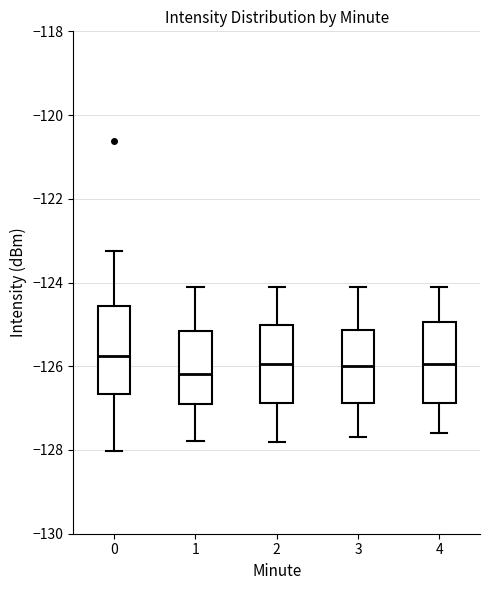

Reading left to right, transcribe this box plot: for each box, give where its median line is, the range the box spans, and where its two whiskers end, as read against the y-axis. The values are not printed on the chart, so give them approximately, as read against the axis.

0: median -125.8, box -126.6 to -124.6, whiskers -128.0 to -123.2
1: median -126.2, box -126.8 to -125.2, whiskers -127.8 to -124.2
2: median -126.0, box -126.8 to -125.0, whiskers -127.8 to -124.0
3: median -126.0, box -126.8 to -125.2, whiskers -127.6 to -124.0
4: median -126.0, box -126.8 to -125.0, whiskers -127.6 to -124.0